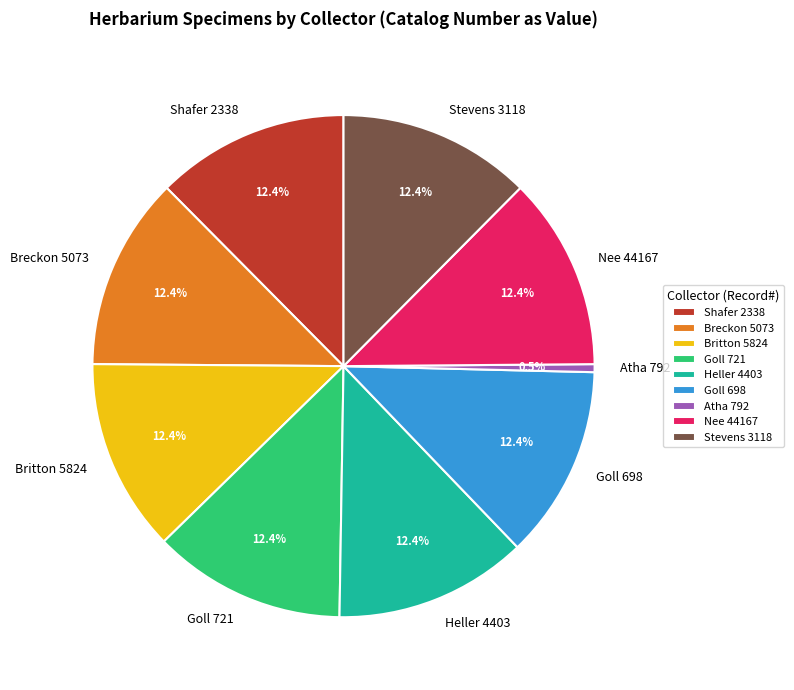

Which category has the smallest portion of the pie?

Atha 792